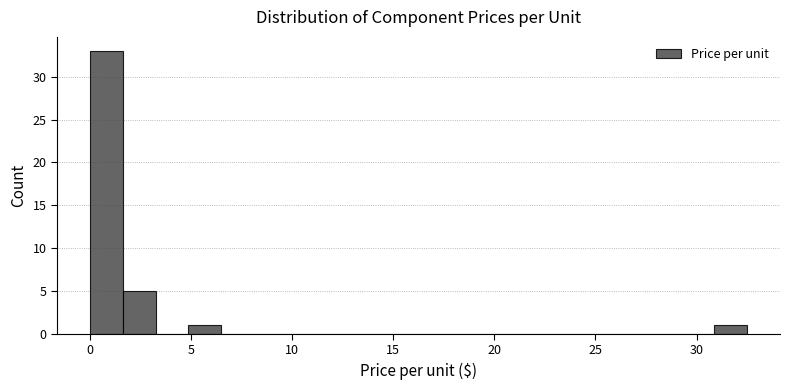

Around what value on the x-axis is the tallest bar? Give the approximate position of its centre, as read against the axis.

1.0